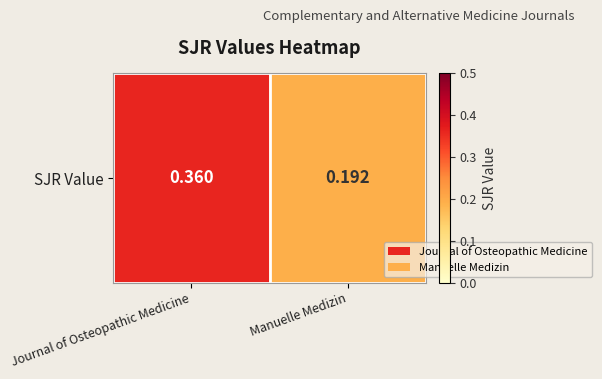

Is it true that the value at Manuelle Medizin is 0.1?

False